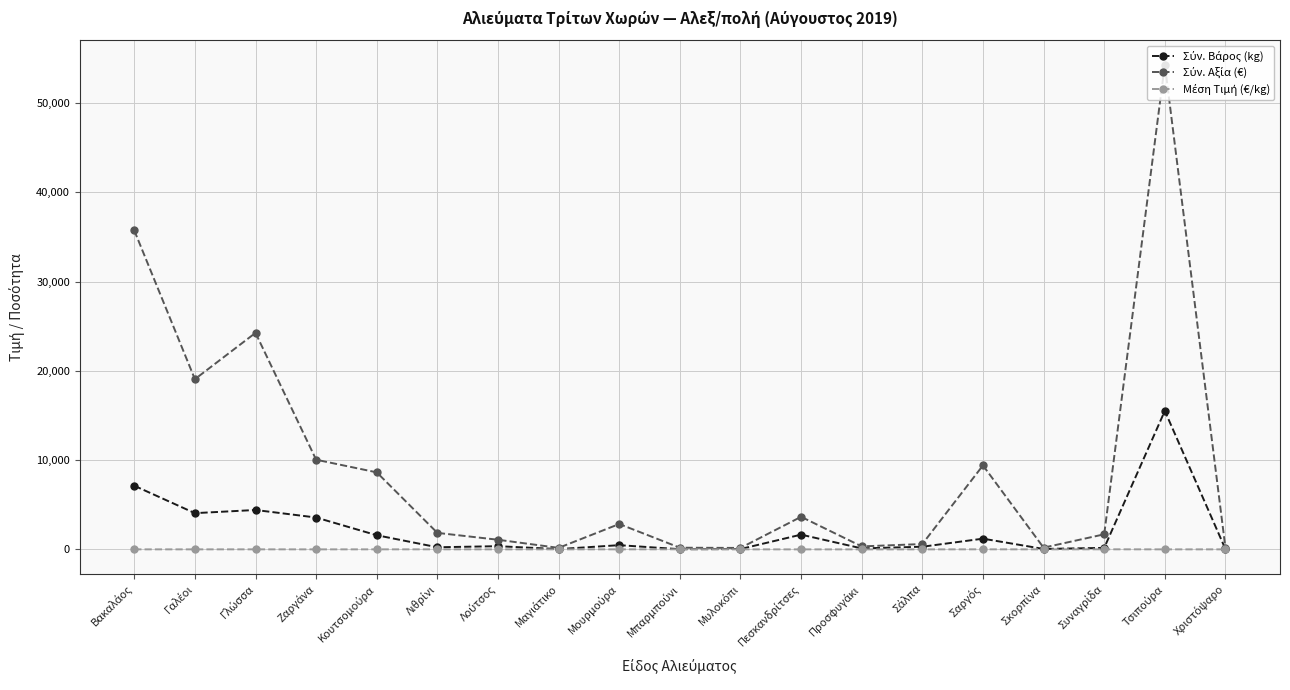

What is the label of the 4th point from the left?

Ζαργάνα